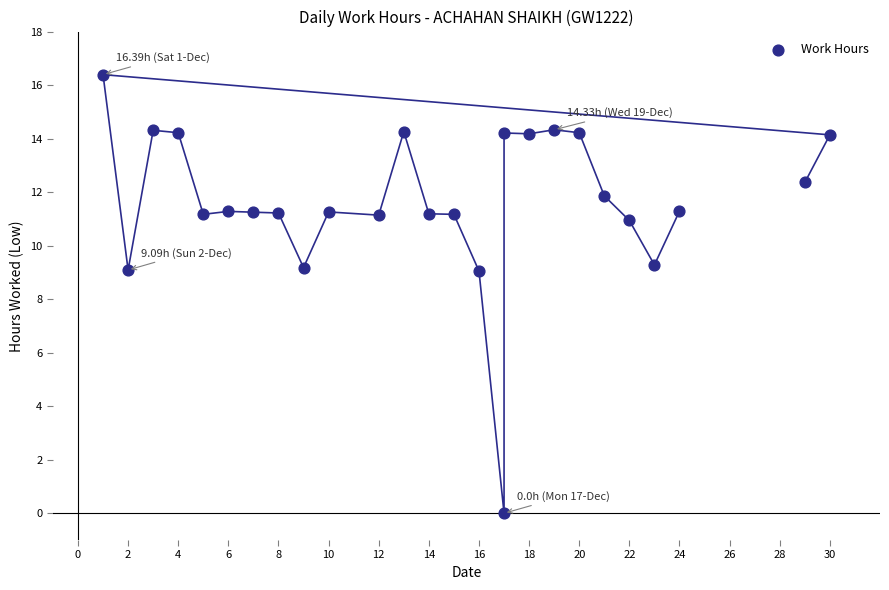

What is the range of Y values (max minus min)?

16.4